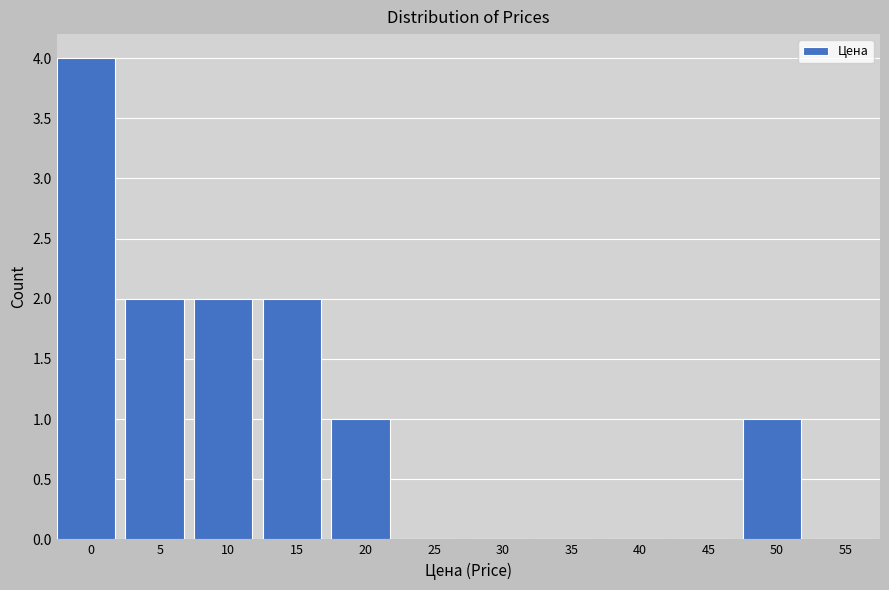

Reading left to right, what are all the values shown in this chart?

0=4	5=2	10=2	15=2	20=1	25=0	30=0	35=0	40=0	45=0	50=1	55=0